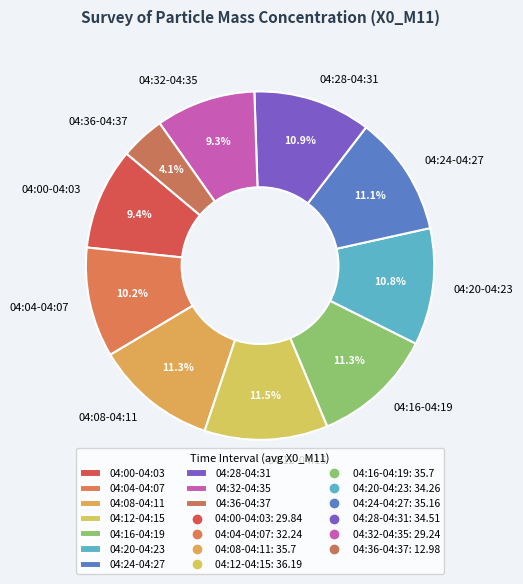

What percentage do 04:08-04:11 and 04:16-04:19 together represent?

22.6%